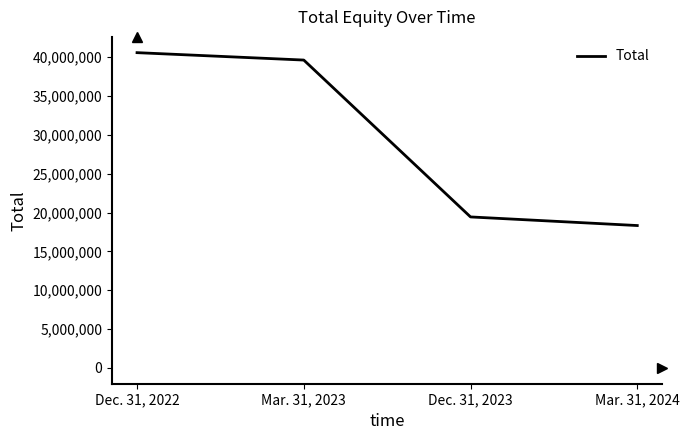

True or false: there are more than 1 points higher than both neighbors.

False